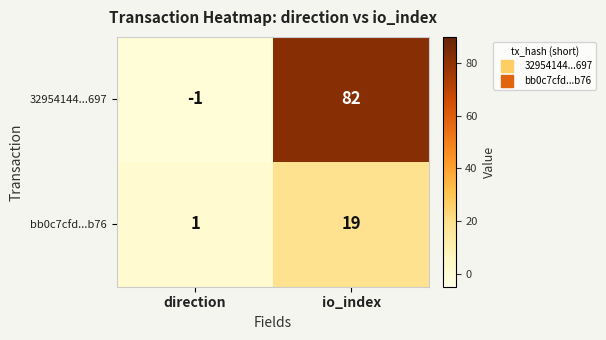

Rank the series by their average value, from highest to lowest.

32954144...697, bb0c7cfd...b76